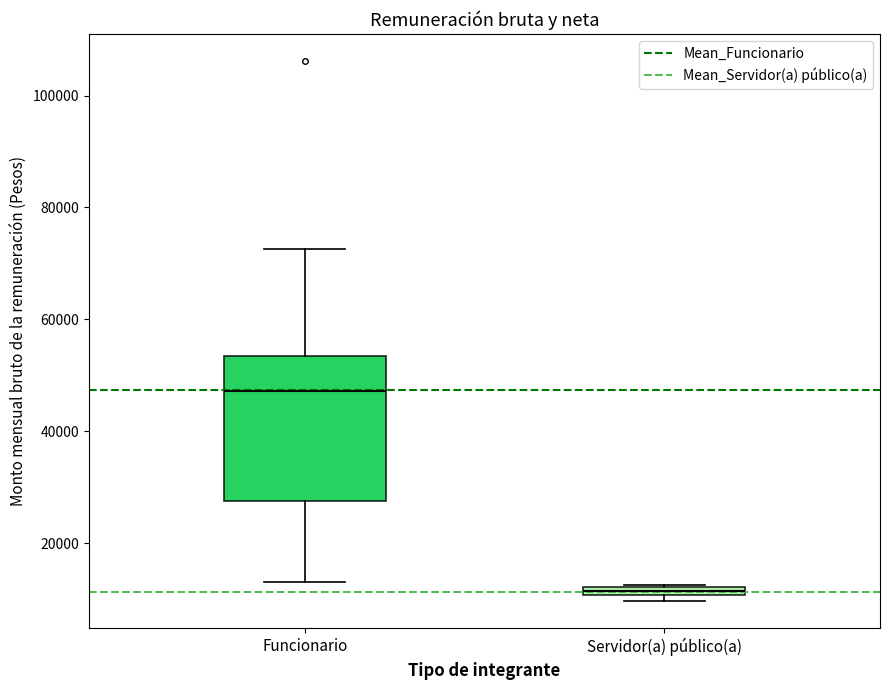

Comparing the boxes themselves (not the whiskers), which one is the tallest?

Funcionario